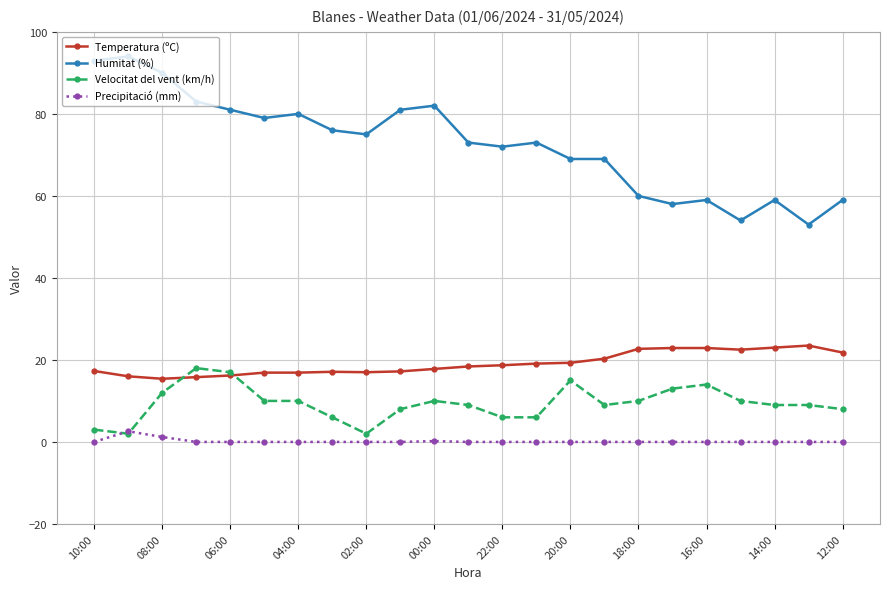

What is the value of the Humitat (%) point at the 15th from the left?

69.0